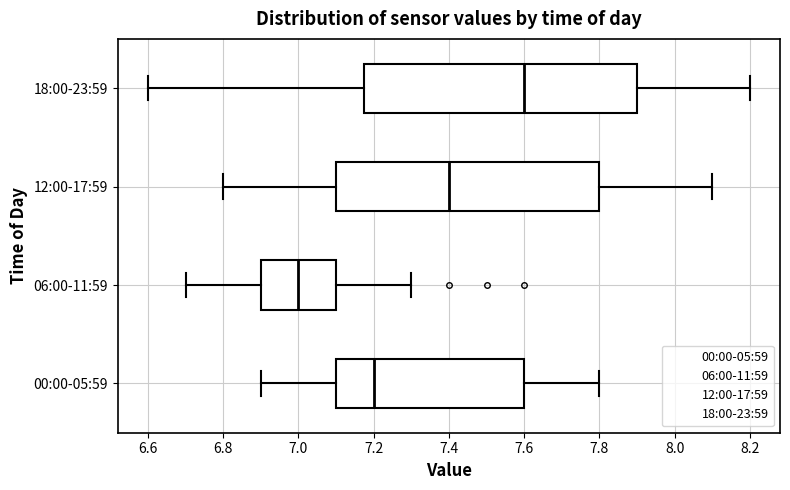

Where is the right edge of the box for 06:00-11:59 on the x-axis? The values are not printed on the chart, so give them approximately, as read against the axis.

7.10